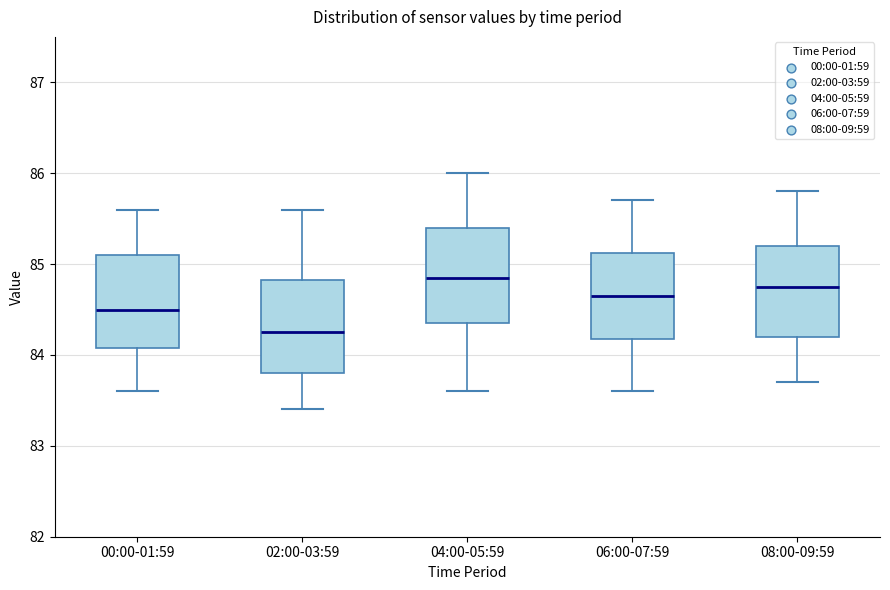

Reading left to right, read every box against the y-axis: the position of its median line, the range the box covers, and the ends of its whiskers. The values are not printed on the chart, so give them approximately, as read against the axis.

00:00-01:59: median 84.5, box 84.1 to 85.1, whiskers 83.6 to 85.6
02:00-03:59: median 84.3, box 83.8 to 84.8, whiskers 83.4 to 85.6
04:00-05:59: median 84.9, box 84.4 to 85.4, whiskers 83.6 to 86.0
06:00-07:59: median 84.7, box 84.2 to 85.1, whiskers 83.6 to 85.7
08:00-09:59: median 84.8, box 84.2 to 85.2, whiskers 83.7 to 85.8